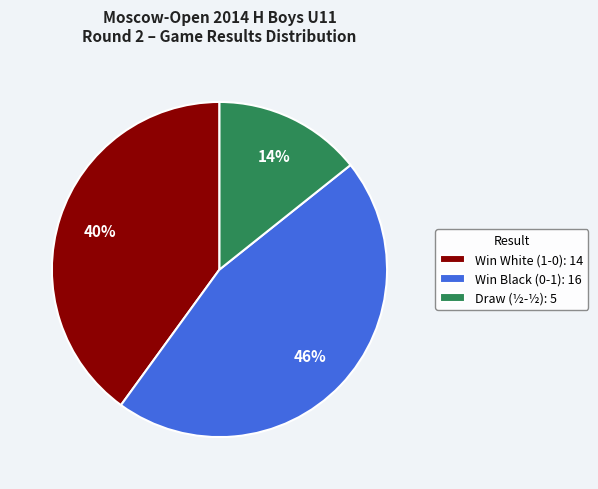

What is the largest slice in the pie chart?

Win Black (0-1): 16